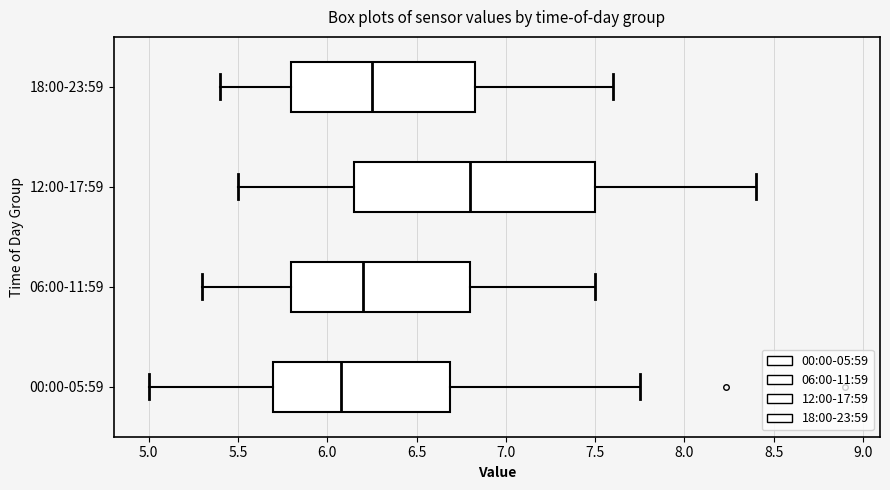

Where does the right whisker of the box for 06:00-11:59 end on the x-axis? The values are not printed on the chart, so give them approximately, as read against the axis.

7.50